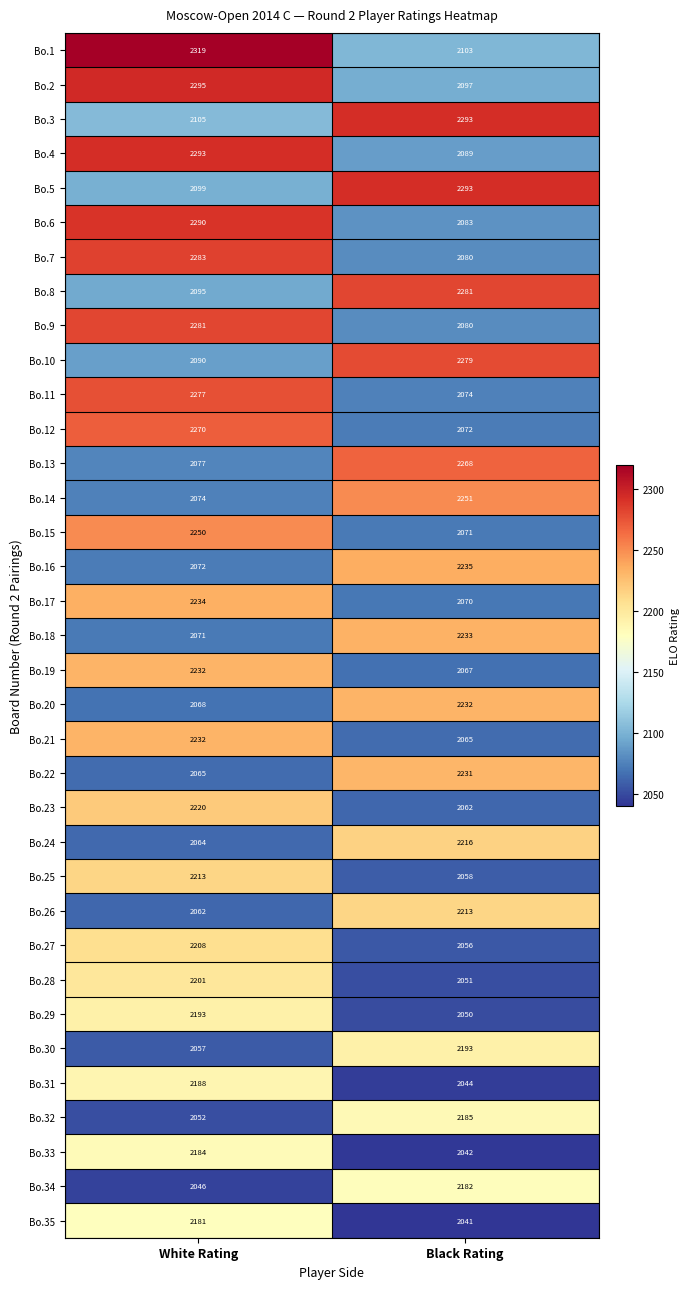

What is the total value across all series at White Rating?

75941